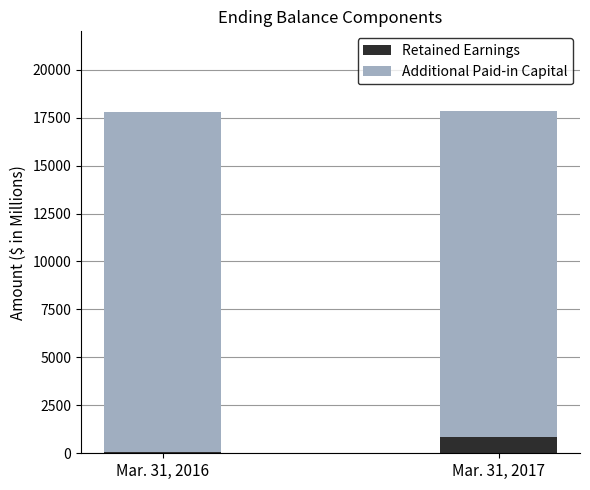

Which category has the highest value in the Retained Earnings series?

Mar. 31, 2017